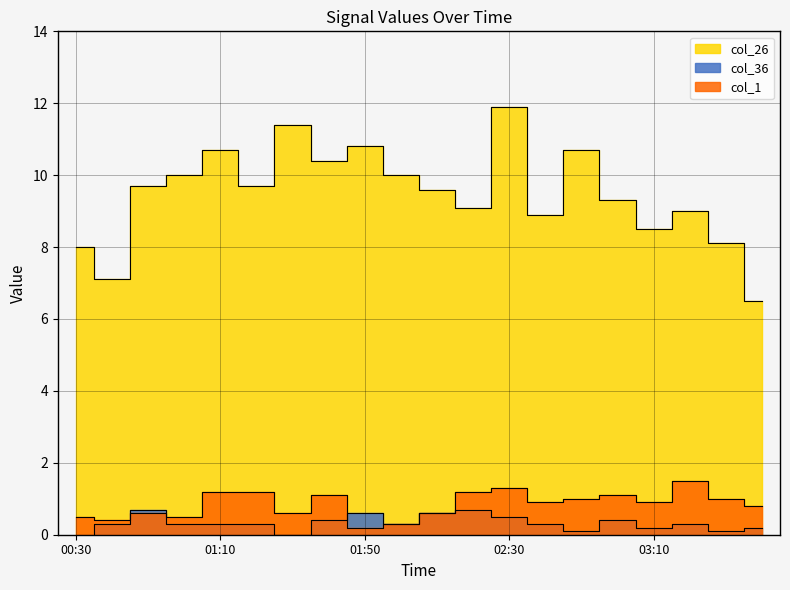

Reading left to right, extract all data points from this chart.

col_26: 00:30=8.0	00:40=7.1	00:50=9.7	01:00=10.0	01:10=10.7	01:20=9.7	01:30=11.4	01:40=10.4	01:50=10.8	02:00=10.0	02:10=9.6	02:20=9.1	02:30=11.9	02:40=8.9	02:50=10.7	03:00=9.3	03:10=8.5	03:20=9.0	03:30=8.1	03:40=6.5
col_36: 00:30=-0.1	00:40=0.3	00:50=0.7	01:00=0.3	01:10=0.3	01:20=0.3	01:30=0.0	01:40=0.4	01:50=0.6	02:00=0.3	02:10=0.6	02:20=0.7	02:30=0.5	02:40=0.3	02:50=0.1	03:00=0.4	03:10=0.2	03:20=0.3	03:30=0.1	03:40=0.2
col_1: 00:30=0.5	00:40=0.4	00:50=0.6	01:00=0.5	01:10=1.2	01:20=1.2	01:30=0.6	01:40=1.1	01:50=0.2	02:00=0.3	02:10=0.6	02:20=1.2	02:30=1.3	02:40=0.9	02:50=1.0	03:00=1.1	03:10=0.9	03:20=1.5	03:30=1.0	03:40=0.8